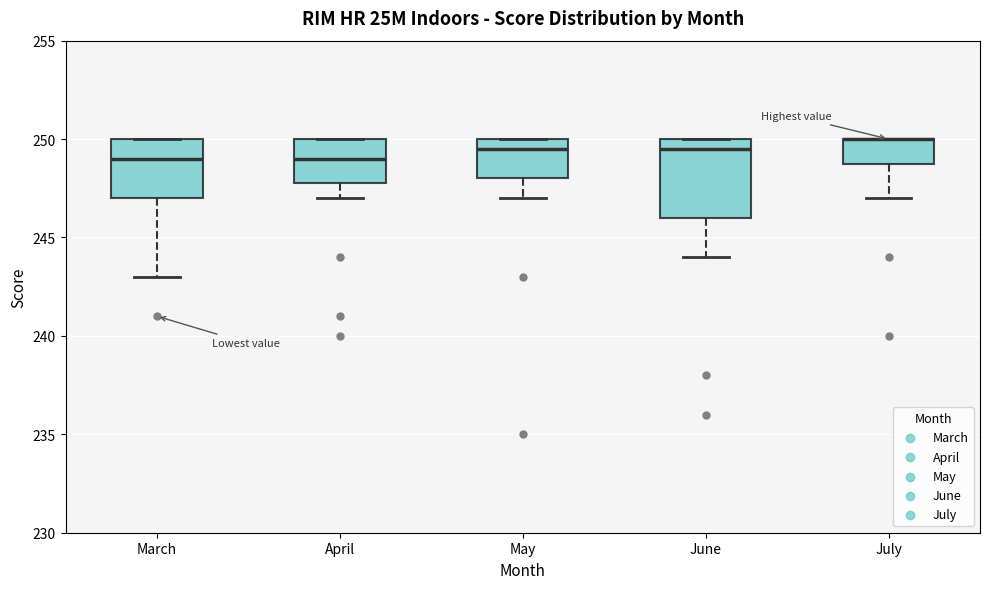

Reading left to right, transcribe this box plot: for each box, give where its median line is, the range the box spans, and where its two whiskers end, as read against the y-axis. The values are not printed on the chart, so give them approximately, as read against the axis.

March: median 249.0, box 247.0 to 250.0, whiskers 243.0 to 250.0
April: median 249.0, box 248.0 to 250.0, whiskers 247.0 to 250.0
May: median 249.5, box 248.0 to 250.0, whiskers 247.0 to 250.0
June: median 249.5, box 246.0 to 250.0, whiskers 244.0 to 250.0
July: median 250.0 (drawn on the box's upper edge), box 249.0 to 250.0, whiskers 247.0 to 250.0